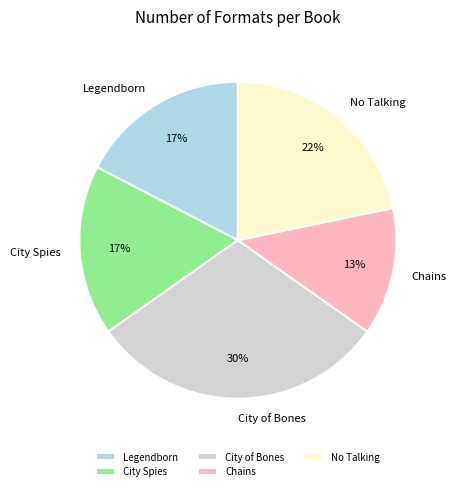

How many segments does this pie chart have?

5